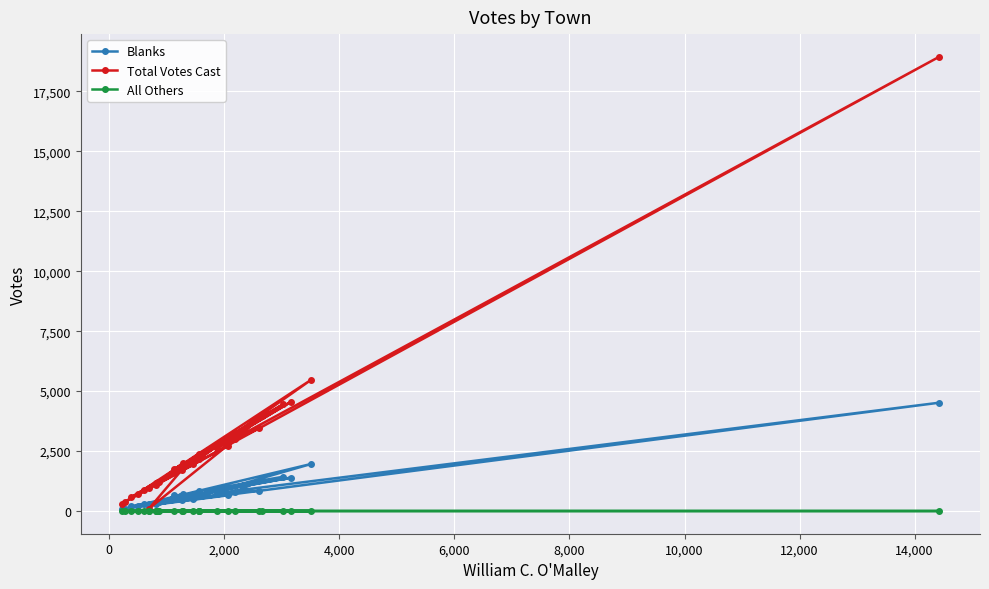

True or false: Blanks and All Others intersect in this chart.

False